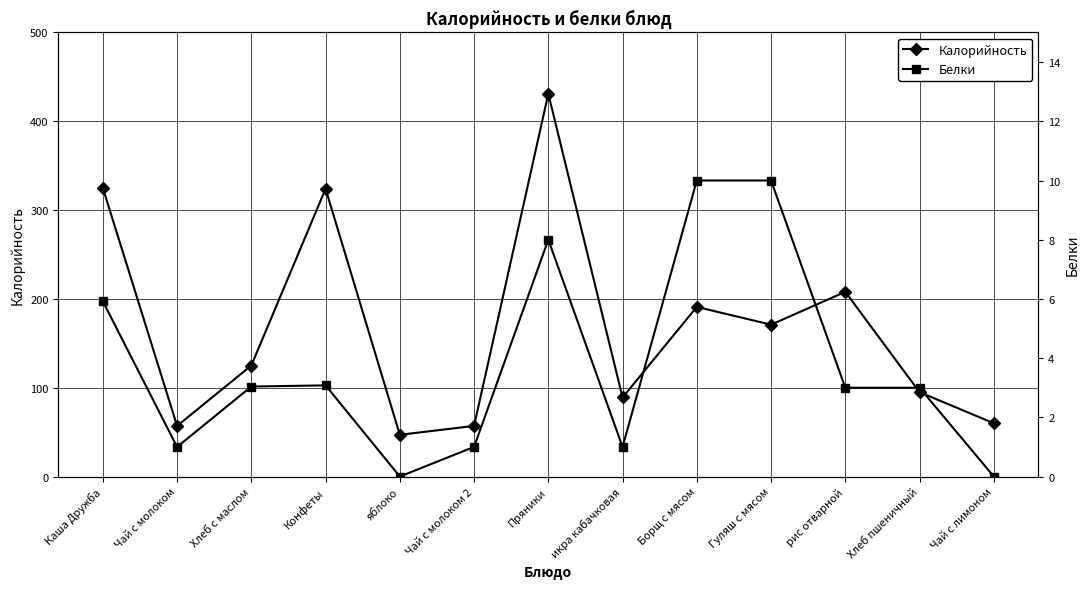

What is the difference between the highest and lowest values at Гуляш с мясом?

161.0